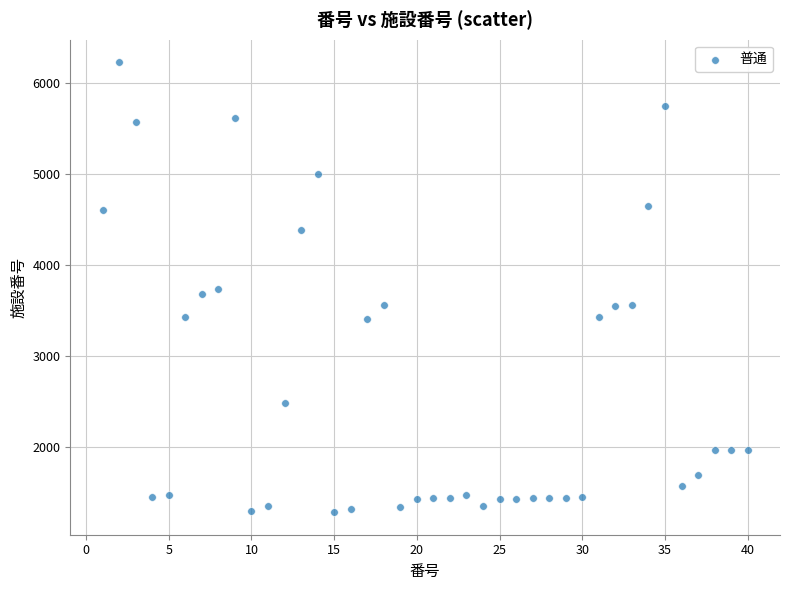

What is the range of Y values (max minus min)?

4941